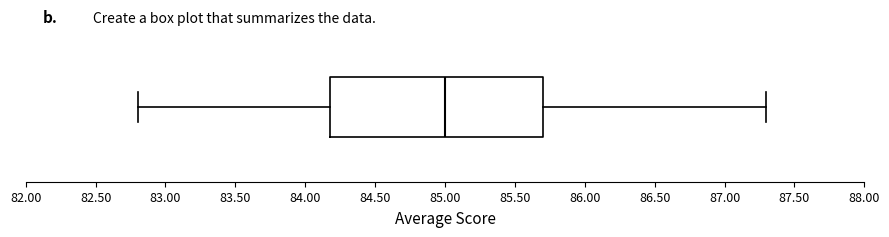

Read this box plot against the x-axis: the position of the median line, the range covered by the box, and the ends of both whiskers. The values are not printed on the chart, so give them approximately, as read against the axis.

median 85.0, box 84.2 to 85.7, whiskers 82.8 to 87.3